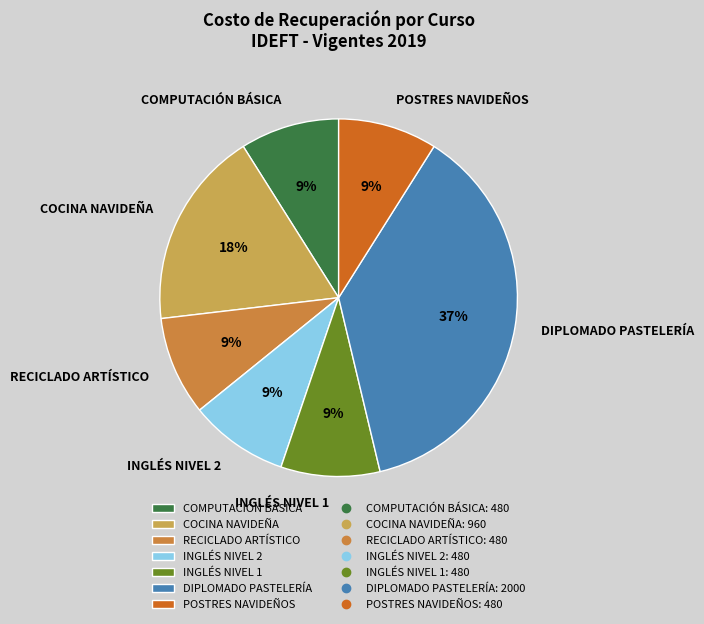

Which has a higher value, INGLÉS NIVEL 2 or DIPLOMADO PASTELERÍA?

DIPLOMADO PASTELERÍA